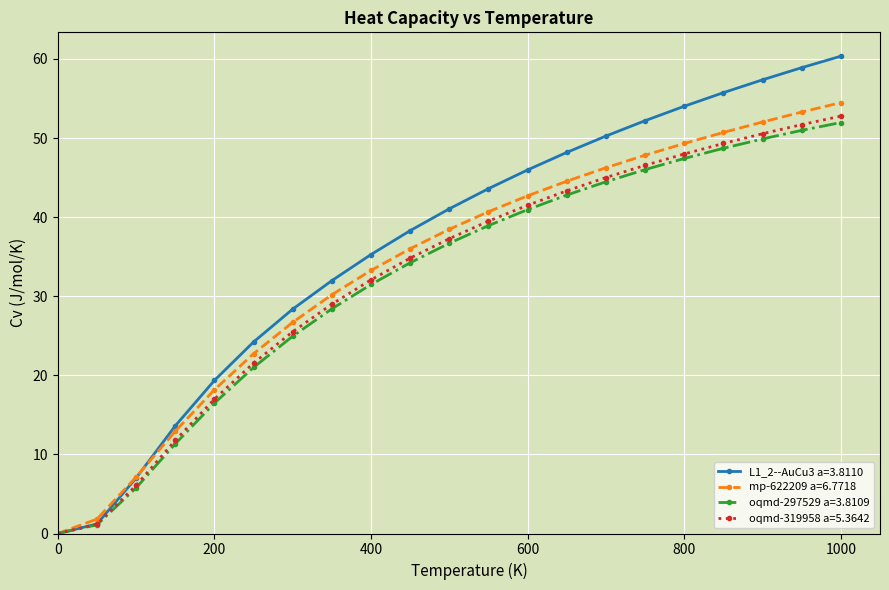

Which series has the widest spread of values?

L1_2--AuCu3 a=3.8110